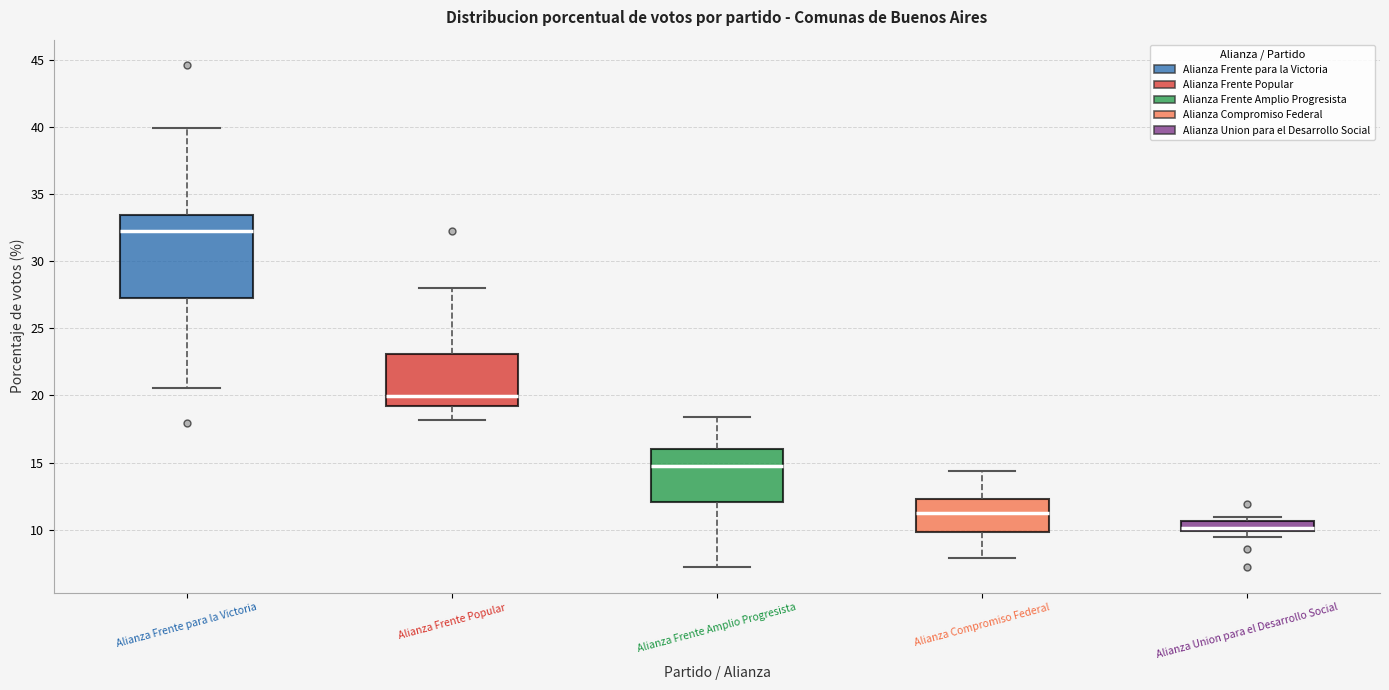

Reading left to right, read every box against the y-axis: the position of its median line, the range the box covers, and the ends of its whiskers. The values are not printed on the chart, so give them approximately, as read against the axis.

Alianza Frente para la Victoria: median 32.5, box 27.5 to 33.5, whiskers 20.5 to 40.0
Alianza Frente Popular: median 20.0, box 19.0 to 23.0, whiskers 18.0 to 28.0
Alianza Frente Amplio Progresista: median 14.5, box 12.0 to 16.0, whiskers 7.0 to 18.5
Alianza Compromiso Federal: median 11.0, box 10.0 to 12.5, whiskers 8.0 to 14.5
Alianza Union para el Desarrollo Social: median 10.0 (just above the box's lower edge), box 10.0 to 10.5, whiskers 9.5 to 11.0